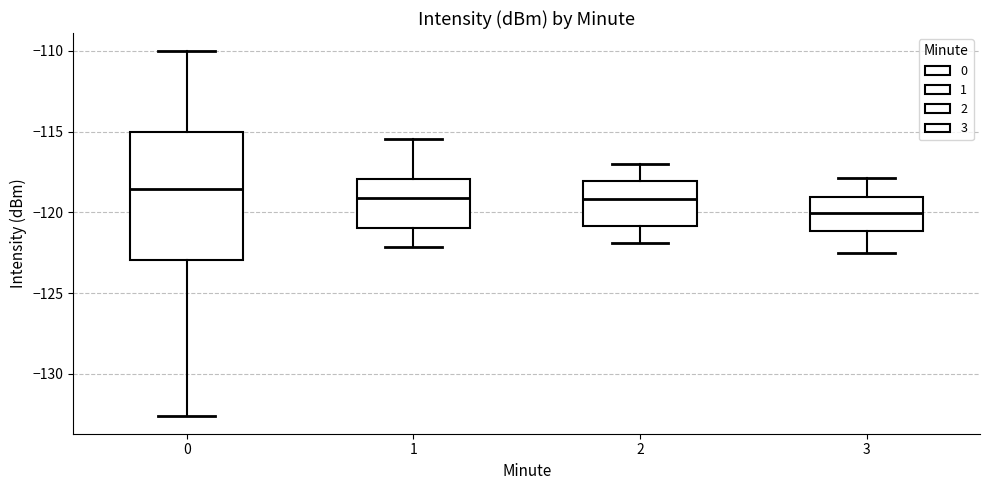

Reading left to right, read every box against the y-axis: the position of its median line, the range the box covers, and the ends of its whiskers. The values are not printed on the chart, so give them approximately, as read against the axis.

0: median -118.5, box -123.0 to -115.0, whiskers -132.5 to -110.0
1: median -119.0, box -121.0 to -118.0, whiskers -122.0 to -115.5
2: median -119.0, box -121.0 to -118.0, whiskers -122.0 to -117.0
3: median -120.0, box -121.0 to -119.0, whiskers -122.5 to -118.0